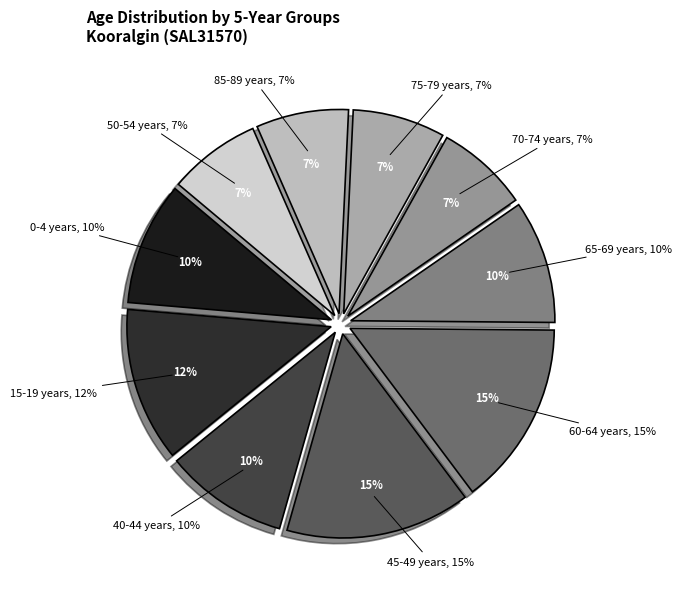

Is it true that 75-79 years is 1% of the pie?

False